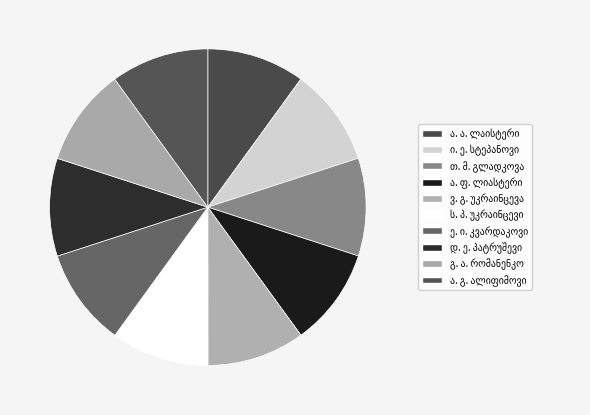

Is there a majority slice in this chart?

No